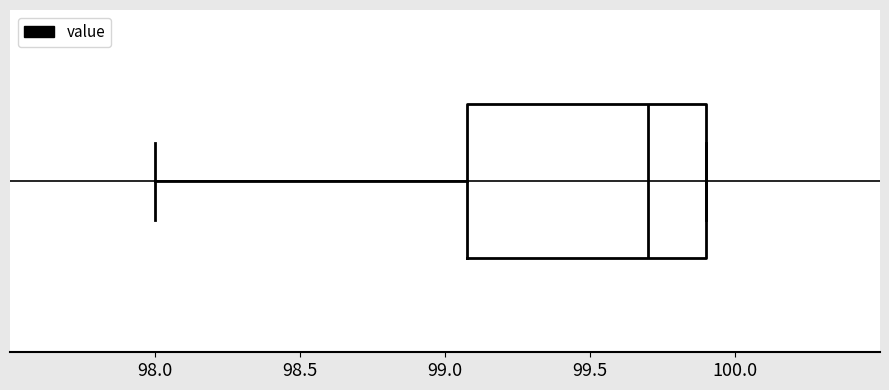

Transcribe this box plot: give where the median line is, the range the box spans, and where the two whiskers end, as read against the x-axis. The values are not printed on the chart, so give them approximately, as read against the axis.

median 99.7, box 99.1 to 99.9, whiskers 98.0 to 99.9